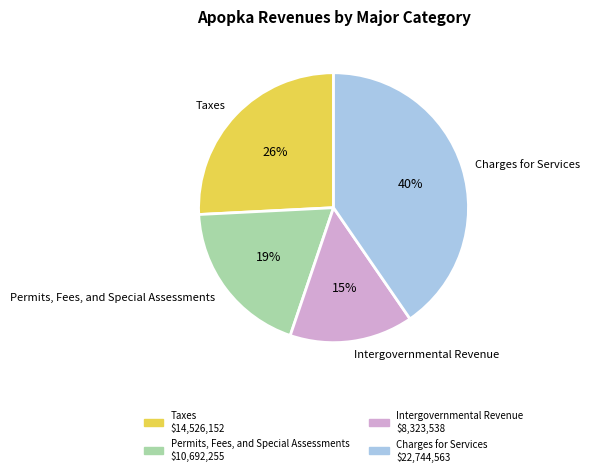

How many slices are in this pie chart?

4